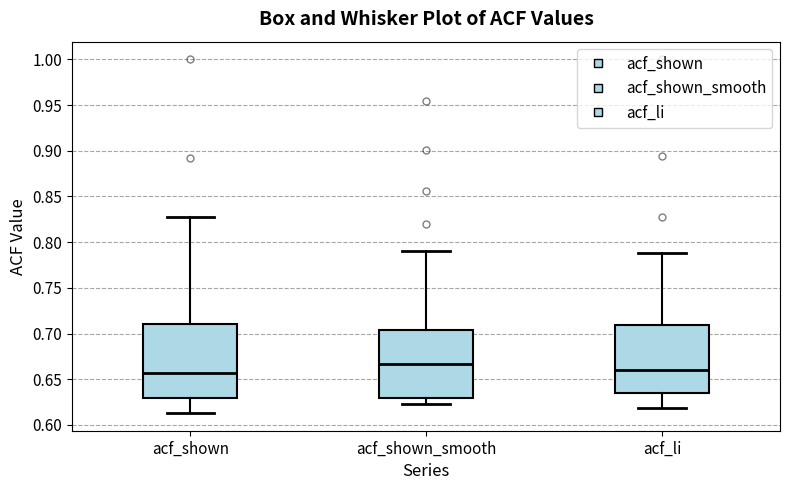

Reading left to right, transcribe this box plot: for each box, give where its median line is, the range the box spans, and where its two whiskers end, as read against the y-axis. The values are not printed on the chart, so give them approximately, as read against the axis.

acf_shown: median 0.655, box 0.630 to 0.710, whiskers 0.615 to 0.825
acf_shown_smooth: median 0.665, box 0.630 to 0.705, whiskers 0.625 to 0.790
acf_li: median 0.660, box 0.635 to 0.710, whiskers 0.620 to 0.790